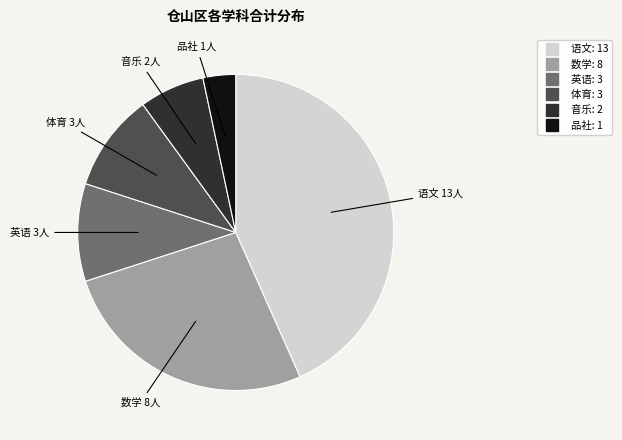

Does 体育 account for over 50% of the chart?

No